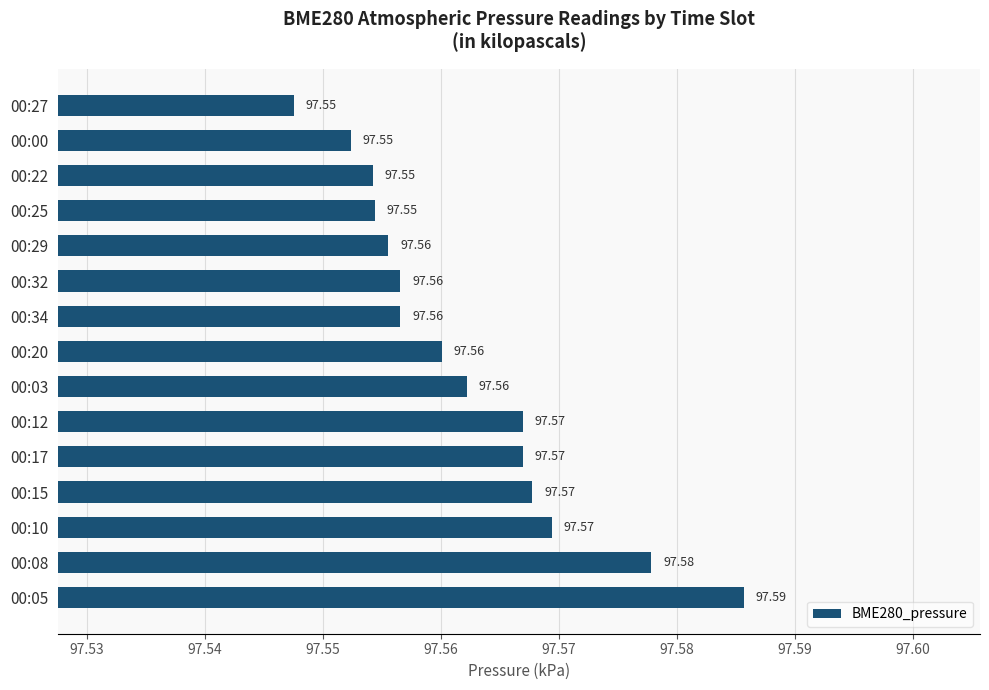

What is the sum of the values at 00:27 and 00:00?

195.1